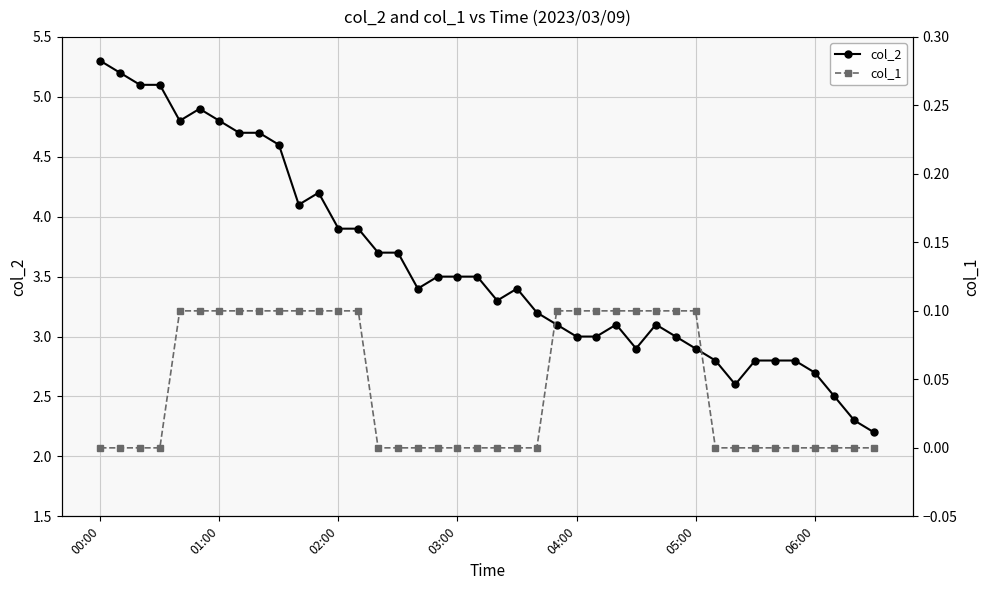

True or false: col_1 has more than 2 points higher than both neighbors.

False